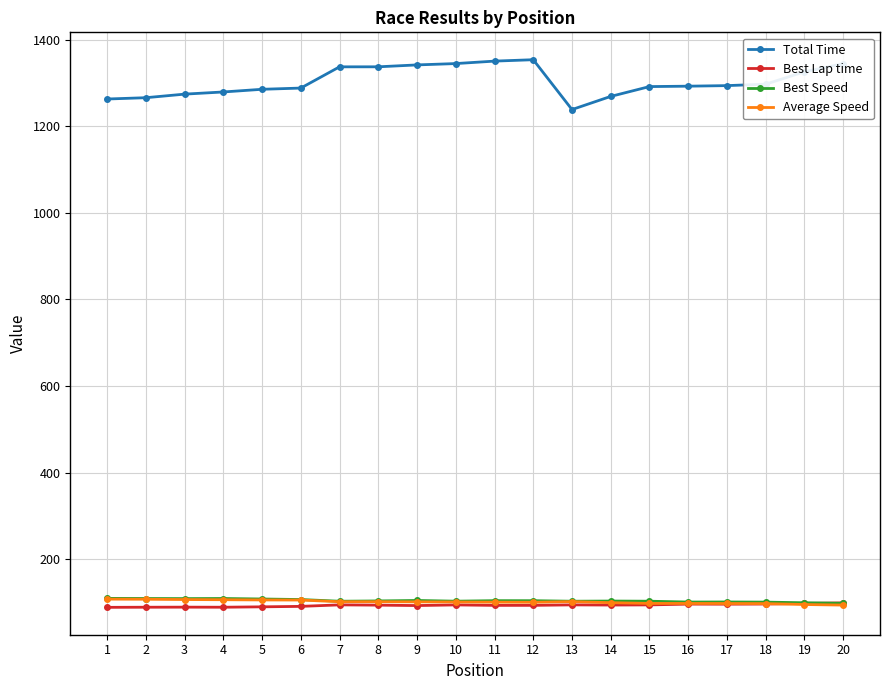

What value does the Best Lap time series have at 20?

99.1